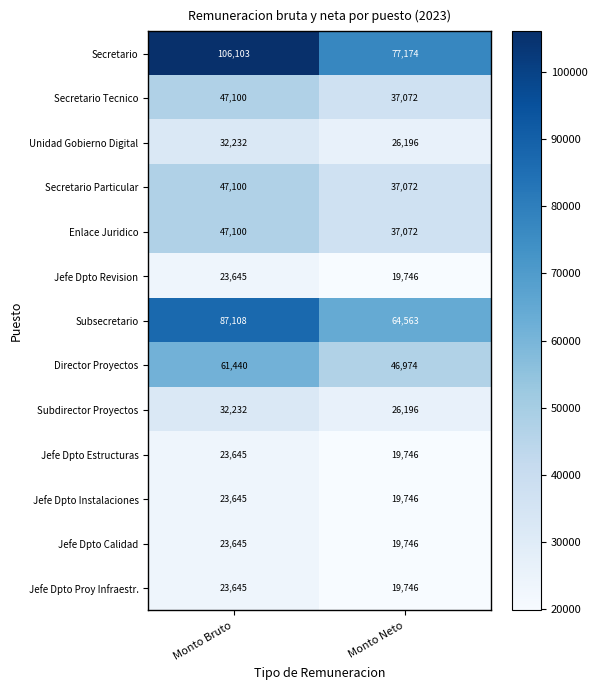

How many categories are shown in the chart?

2